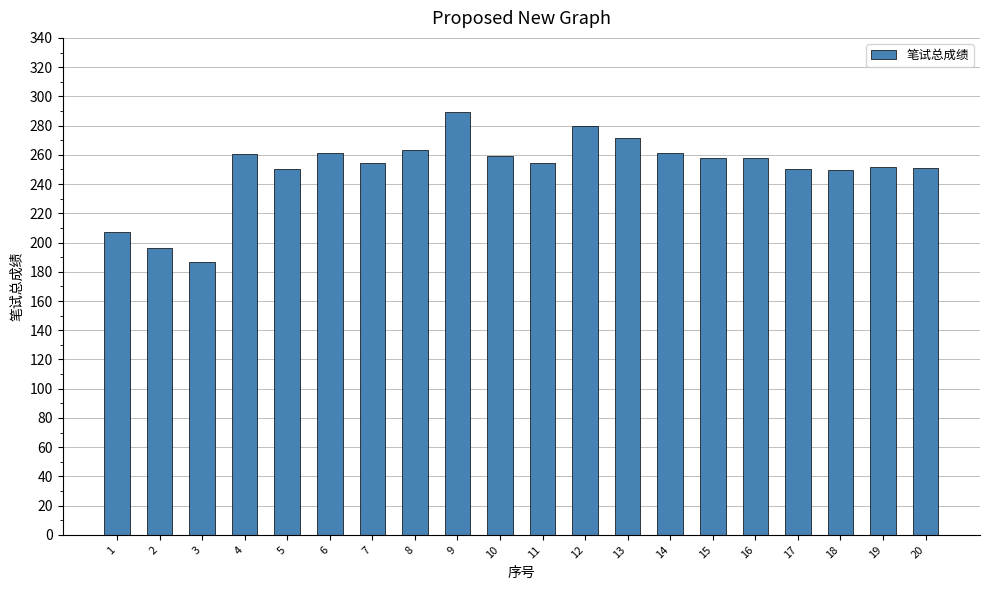

What is the value of the 16th bar from the left?

258.0